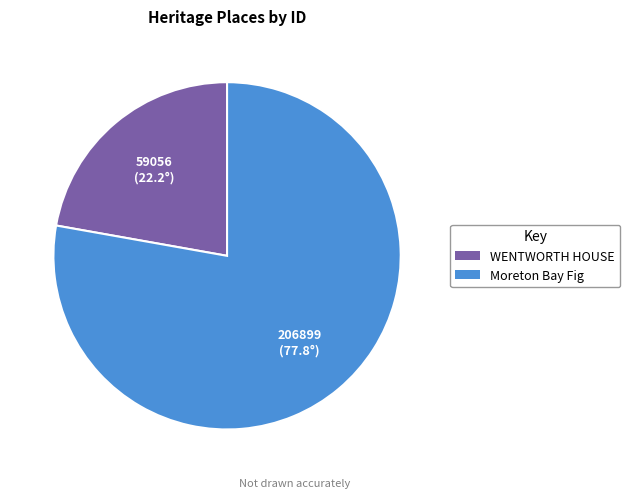

What is the largest slice in the pie chart?

Moreton Bay Fig